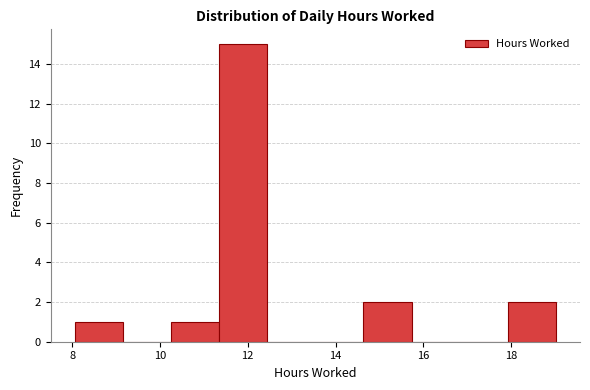

Reading left to right, list every bar in this chart as the range it spans on the x-axis followed by its height. Neither the bar edges nor the heights are printed on the chart, so give them approximately, as read against the axes.

8.0 to 9.2: 1
9.2 to 10.2: 0
10.2 to 11.4: 1
11.4 to 12.4: 15
12.4 to 13.6: 0
13.6 to 14.6: 0
14.6 to 15.8: 2
15.8 to 16.8: 0
16.8 to 18.0: 0
18.0 to 19.0: 2